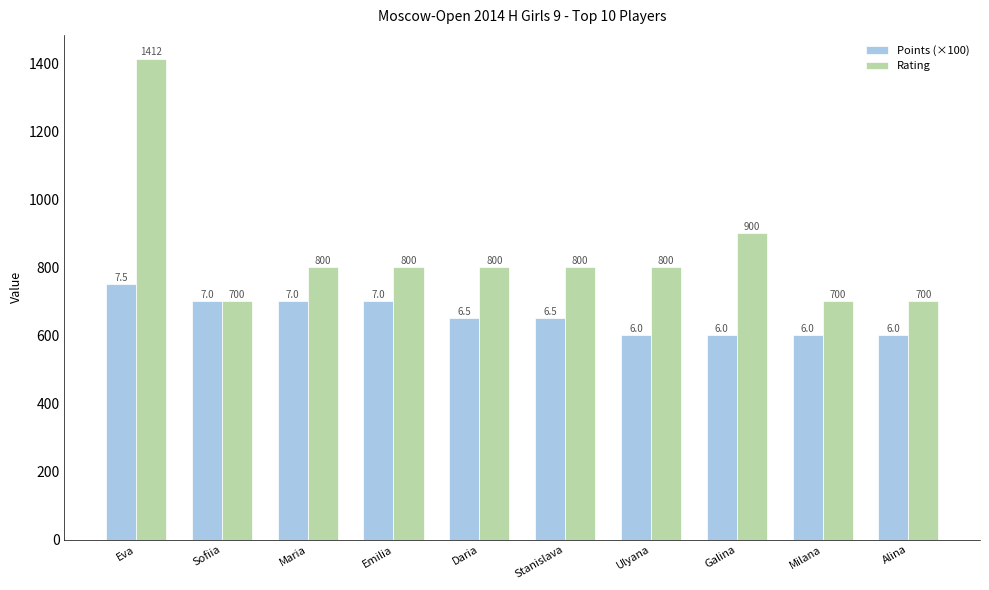

How many Points (×100) values are between 600 and 700?

9